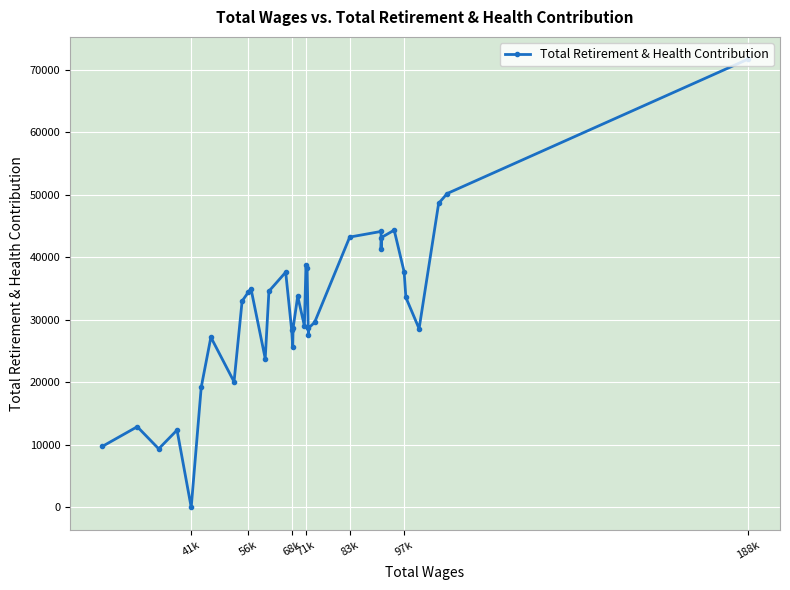

What is the difference between the maximum and minimum values?

71645